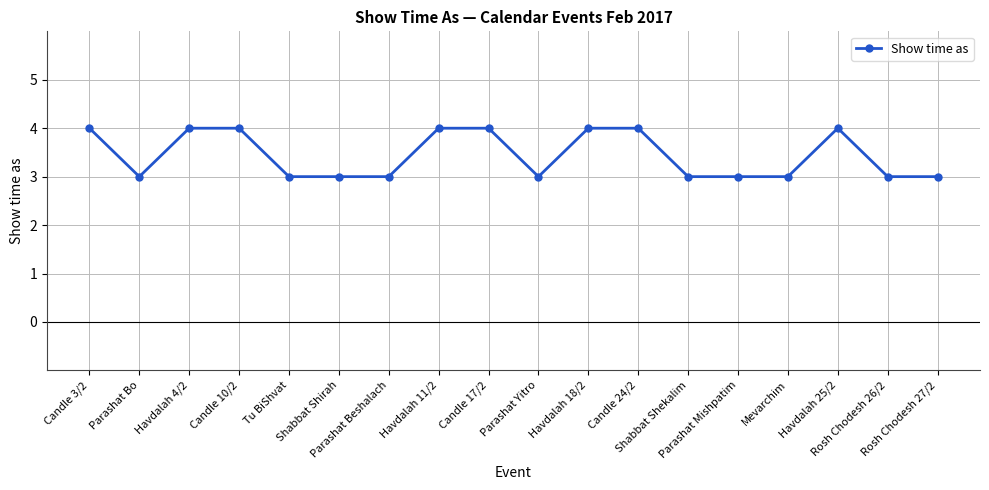

What is the minimum value shown in the chart?

3